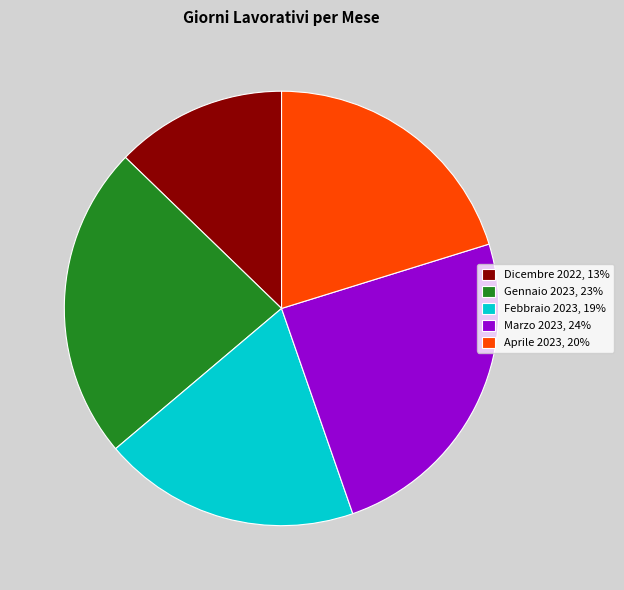

Which category has the biggest portion of the pie?

Marzo 2023